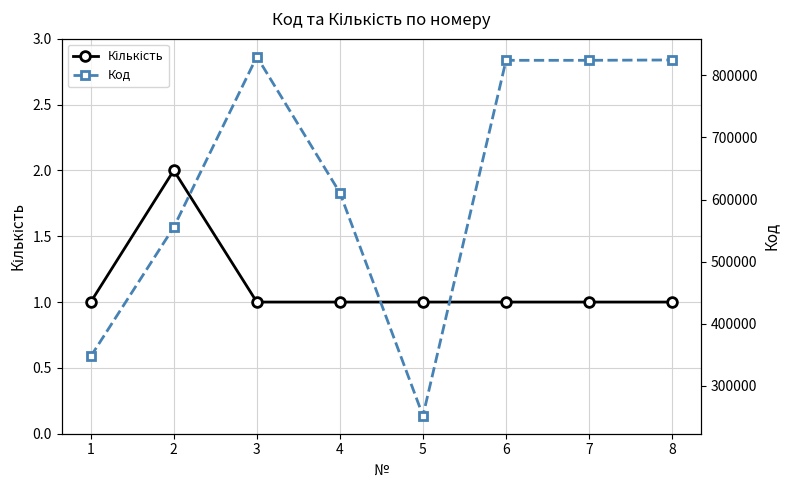

Which label corresponds to the smallest value in the chart?

1